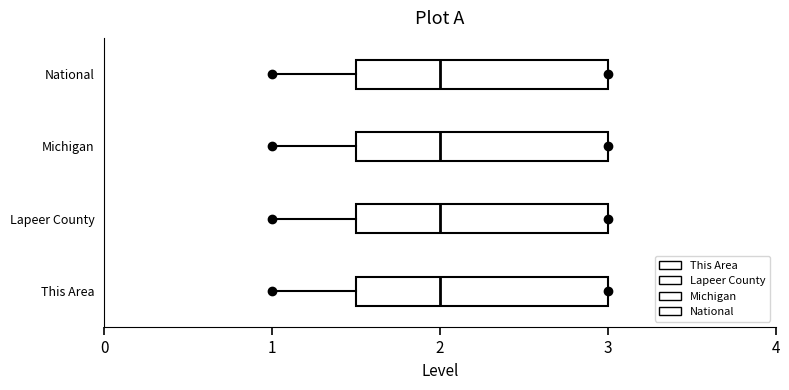

Reading bottom to top, transcribe this box plot: for each box, give where its median line is, the range the box spans, and where its two whiskers end, as read against the x-axis. The values are not printed on the chart, so give them approximately, as read against the axis.

This Area: median 2.0, box 1.5 to 3.0, whiskers 1.0 to 3.0
Lapeer County: median 2.0, box 1.5 to 3.0, whiskers 1.0 to 3.0
Michigan: median 2.0, box 1.5 to 3.0, whiskers 1.0 to 3.0
National: median 2.0, box 1.5 to 3.0, whiskers 1.0 to 3.0